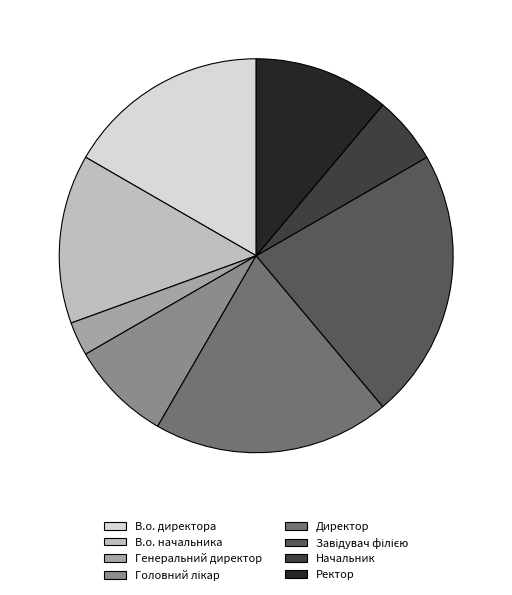

What is the ratio of the value at Ректор to the value at Генеральний директор?

4.0